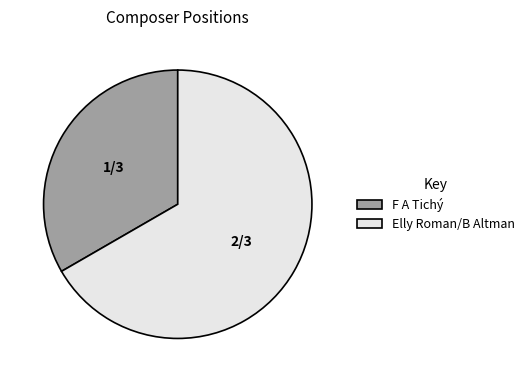

Is it true that F A Tichý is 33% of the pie?

True